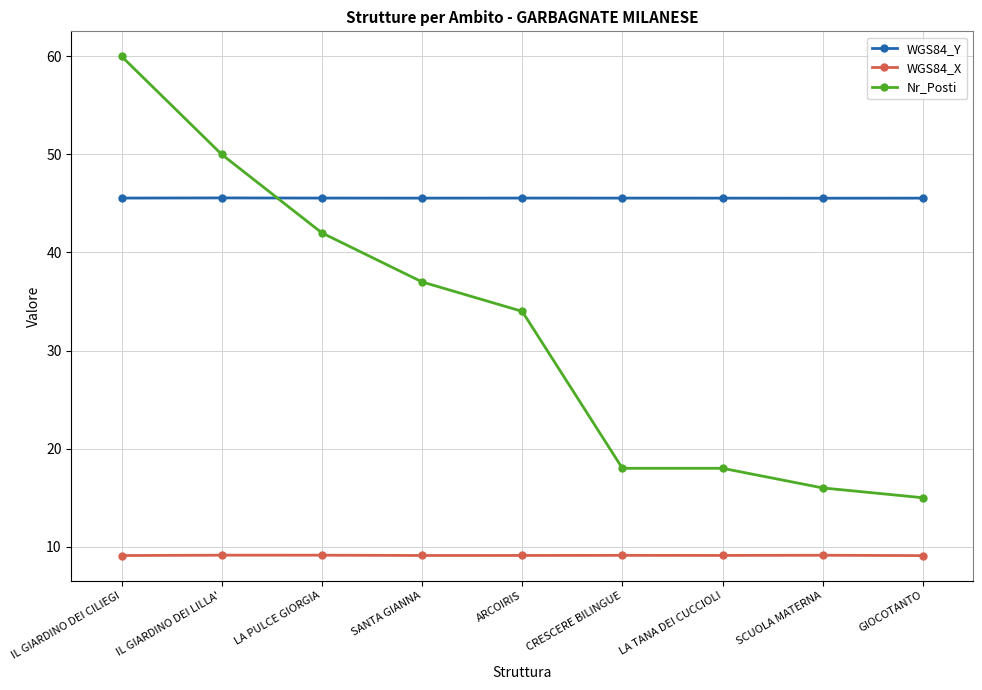

The WGS84_Y series shows 77.9 at IL GIARDINO DEI LILLA'. True or false?

False